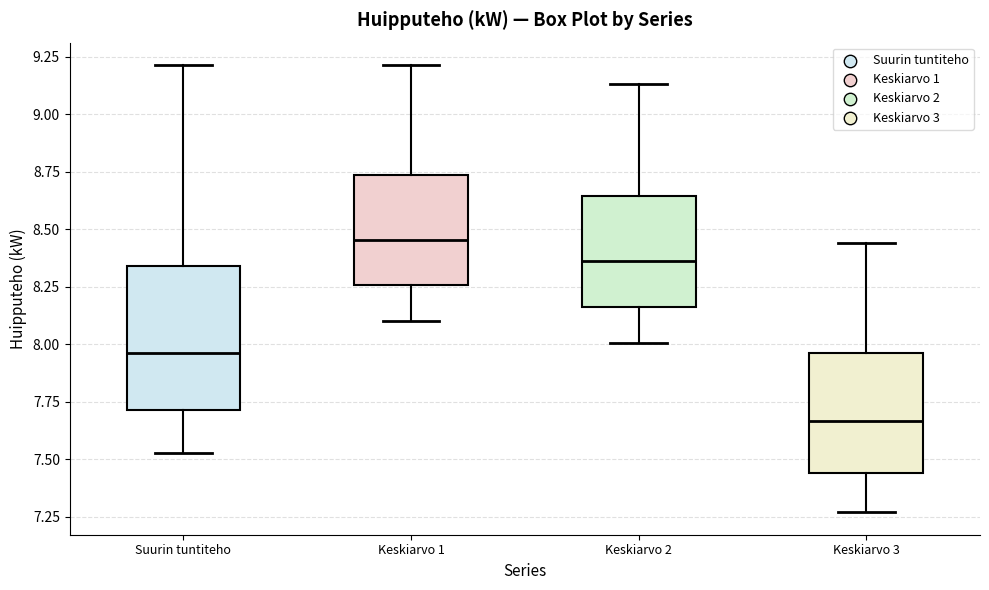

Reading left to right, transcribe this box plot: for each box, give where its median line is, the range the box spans, and where its two whiskers end, as read against the y-axis. The values are not printed on the chart, so give them approximately, as read against the axis.

Suurin tuntiteho: median 7.95, box 7.70 to 8.35, whiskers 7.55 to 9.20
Keskiarvo 1: median 8.45, box 8.25 to 8.75, whiskers 8.10 to 9.20
Keskiarvo 2: median 8.35, box 8.15 to 8.65, whiskers 8.00 to 9.15
Keskiarvo 3: median 7.65, box 7.45 to 7.95, whiskers 7.25 to 8.45